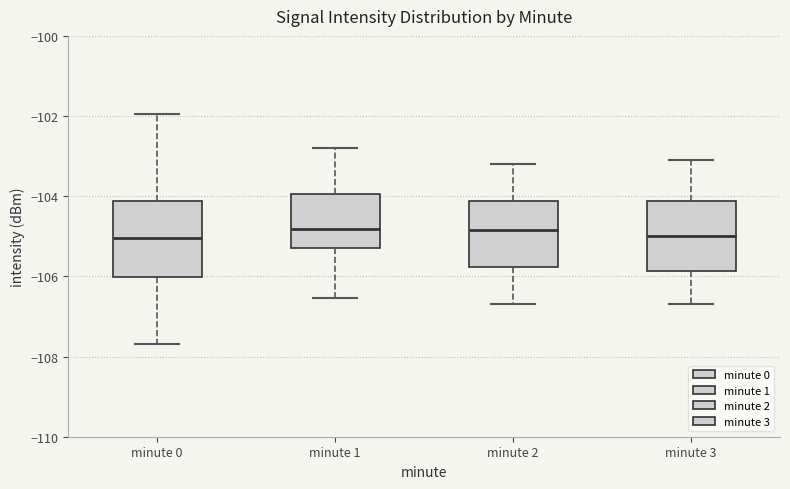

Reading left to right, transcribe this box plot: for each box, give where its median line is, the range the box spans, and where its two whiskers end, as read against the y-axis. The values are not printed on the chart, so give them approximately, as read against the axis.

minute 0: median -105.0, box -106.0 to -104.2, whiskers -107.6 to -102.0
minute 1: median -104.8, box -105.2 to -104.0, whiskers -106.6 to -102.8
minute 2: median -104.8, box -105.8 to -104.2, whiskers -106.6 to -103.2
minute 3: median -105.0, box -105.8 to -104.2, whiskers -106.6 to -103.0